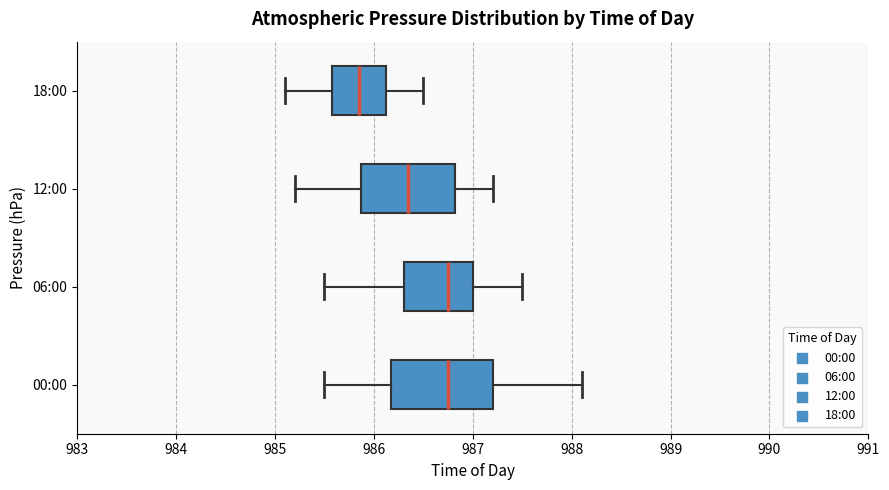

Reading bottom to top, transcribe this box plot: for each box, give where its median line is, the range the box spans, and where its two whiskers end, as read against the x-axis. The values are not printed on the chart, so give them approximately, as read against the axis.

00:00: median 986.8, box 986.2 to 987.2, whiskers 985.5 to 988.1
06:00: median 986.8, box 986.3 to 987.0, whiskers 985.5 to 987.5
12:00: median 986.4, box 985.9 to 986.8, whiskers 985.2 to 987.2
18:00: median 985.9, box 985.6 to 986.1, whiskers 985.1 to 986.5